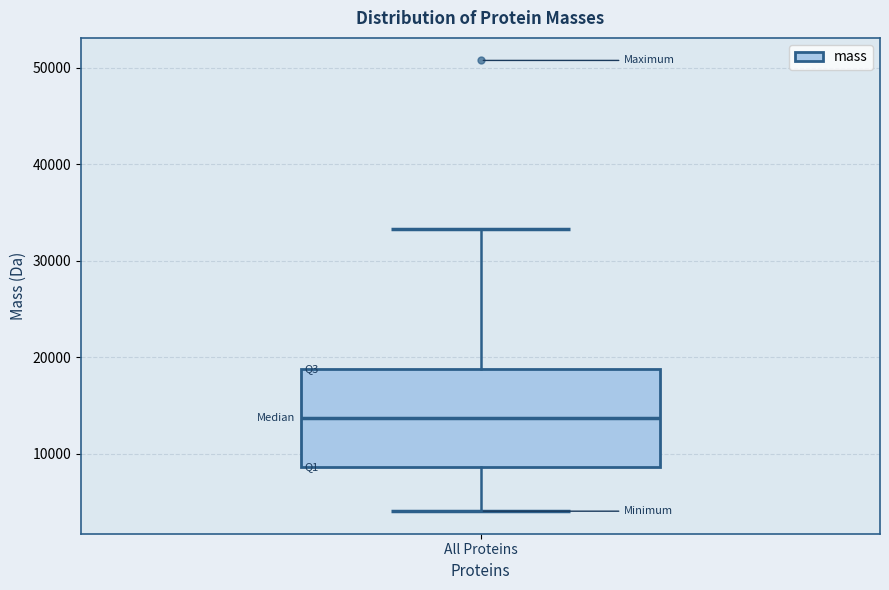

Transcribe this box plot: give where the median line is, the range the box spans, and where the two whiskers end, as read against the y-axis. The values are not printed on the chart, so give them approximately, as read against the axis.

median 14000, box 9000 to 19000, whiskers 4000 to 33000